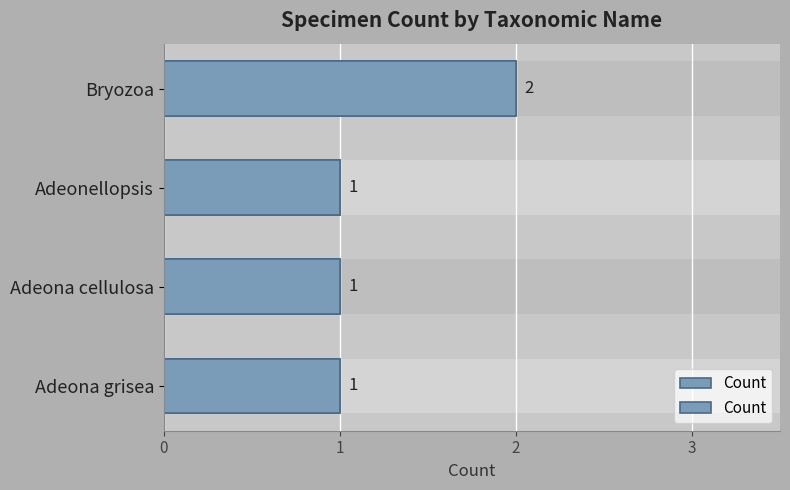

Is it true that the value at Bryozoa is 1?

False